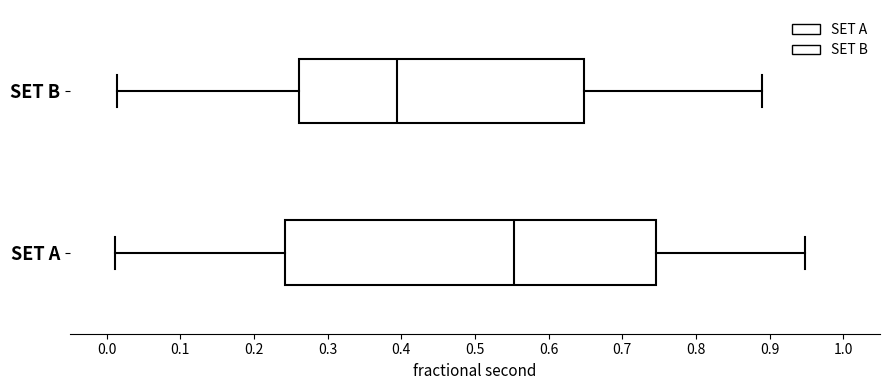

Which box has the furthest to the right median line?

SET A